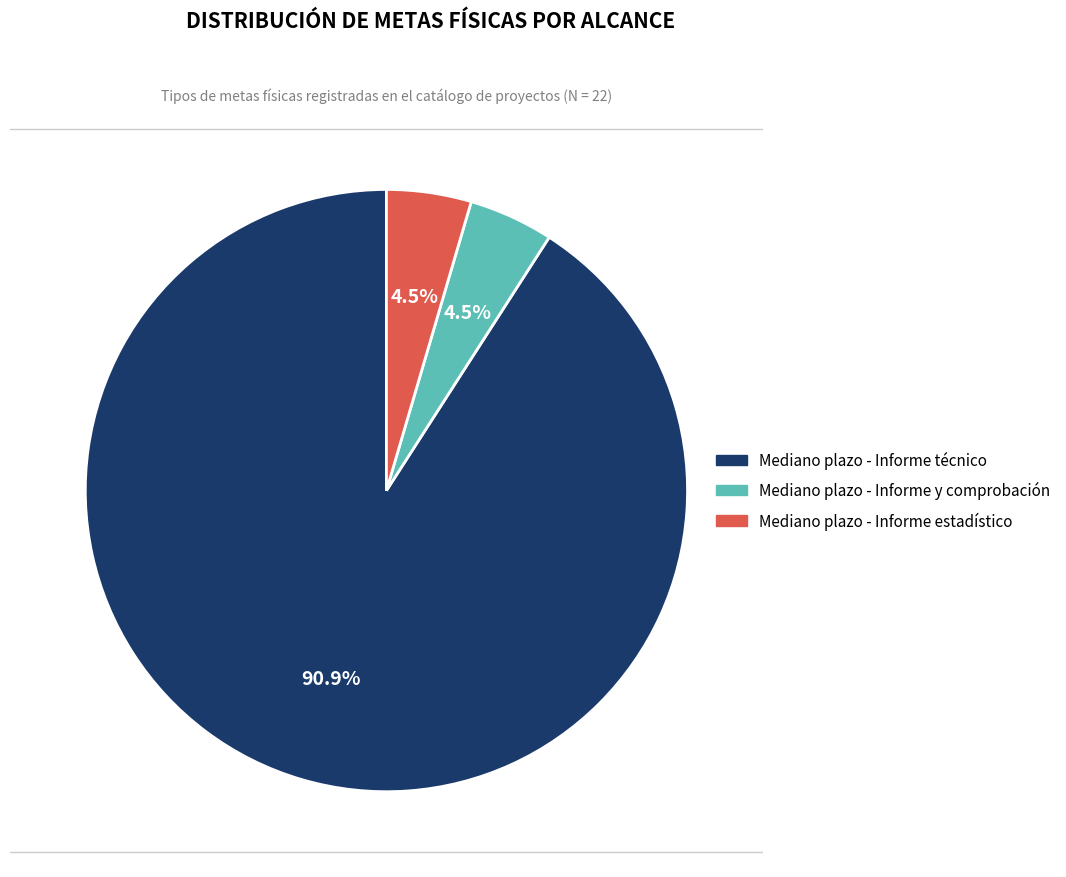

How many slices are in this pie chart?

3